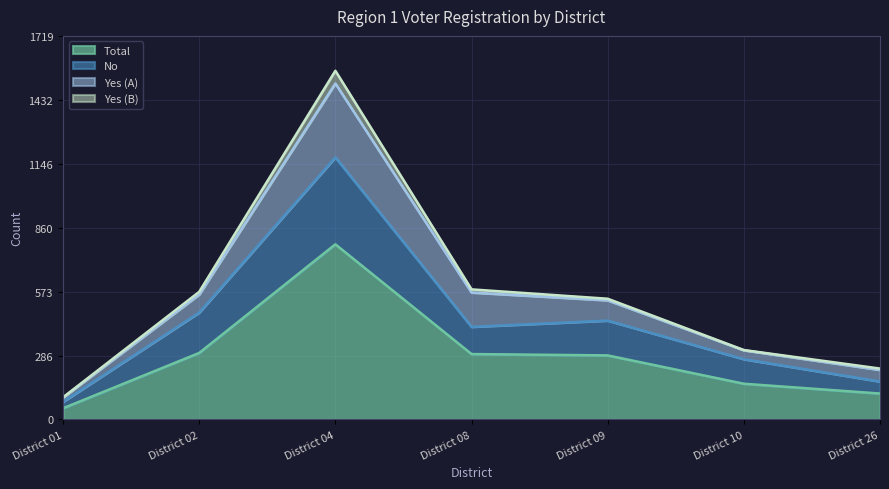

What is the highest value of the Total series?

785